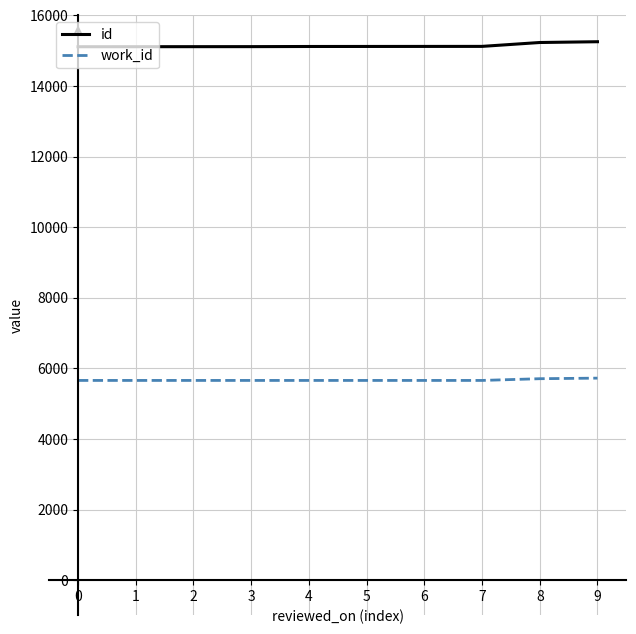

List the series in order of their overall mean, highest first.

id, work_id